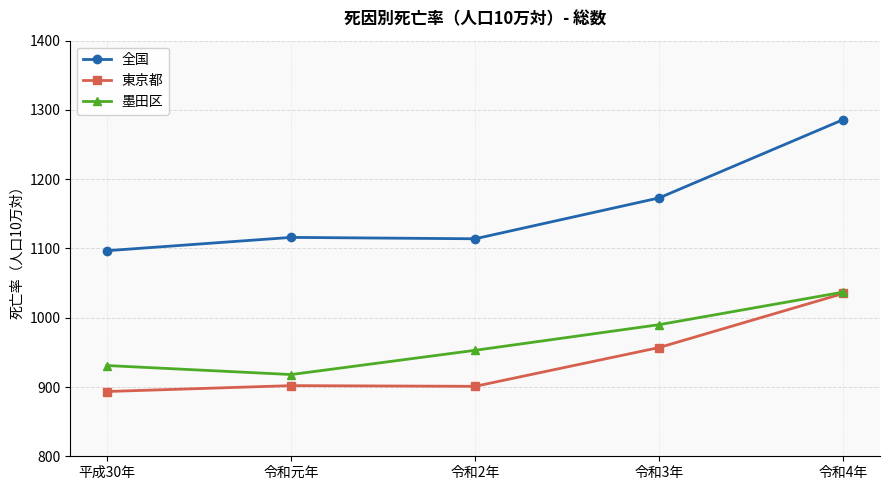

What is the lowest value of the 全国 series?

1096.8